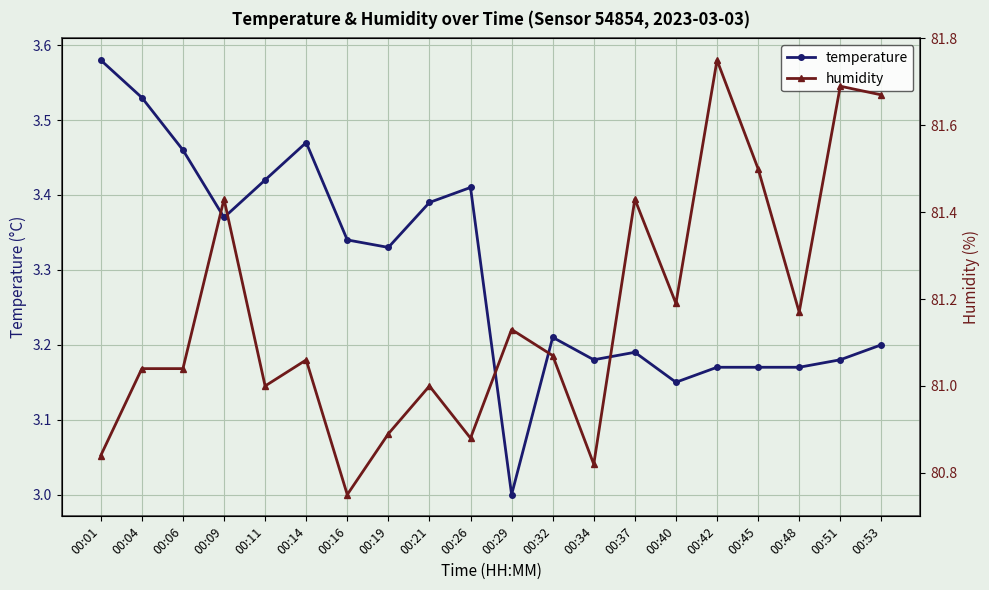

What are all the series names shown in the legend?

temperature, humidity